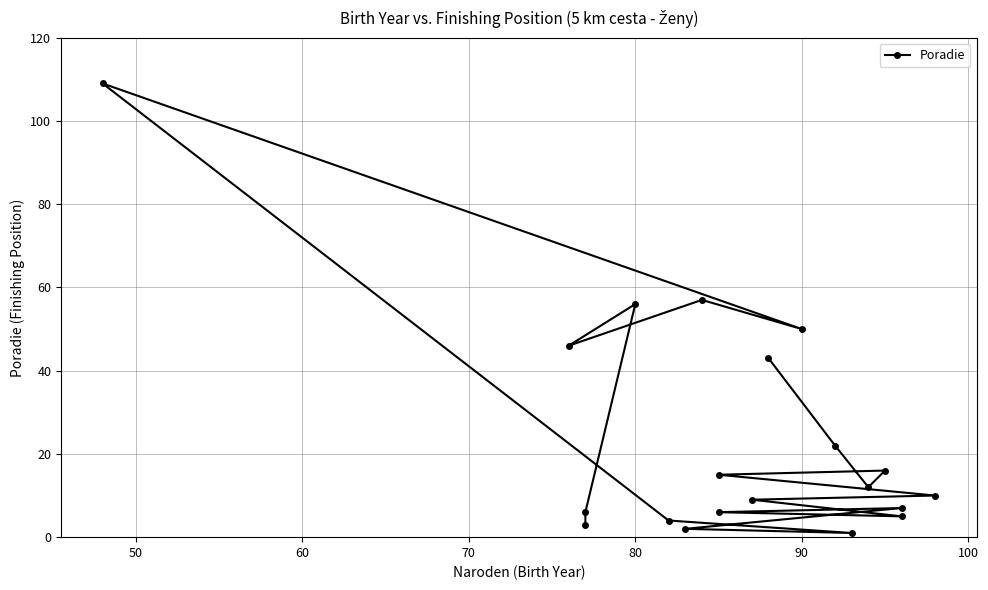

How many points are higher than both their immediate neighbors (excluding endpoints)?

5